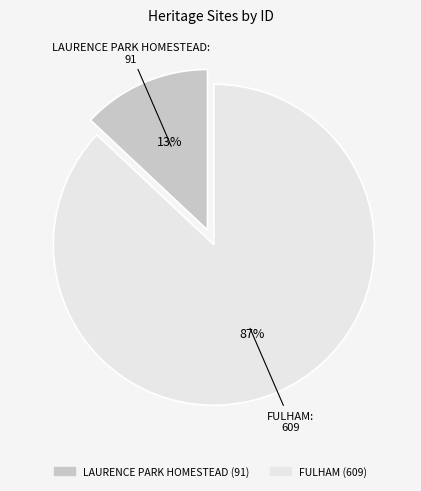

Is the sum of LAURENCE PARK HOMESTEAD and FULHAM greater than half?

Yes